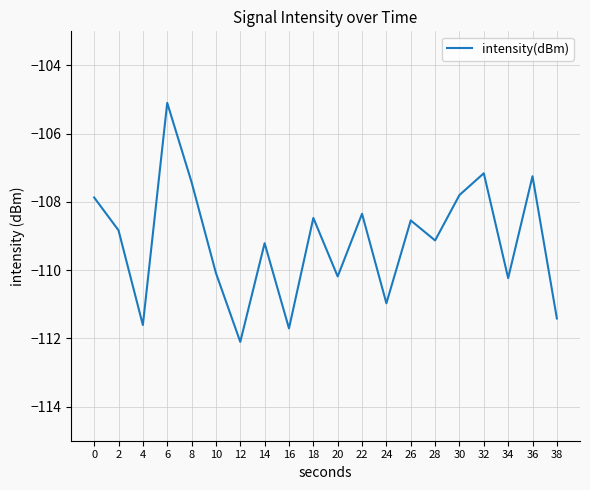

What is the difference between the maximum and minimum values?

7.0